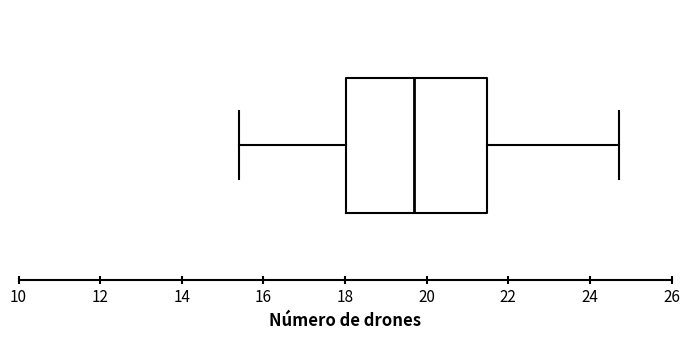

Read this box plot against the x-axis: the position of the median line, the range covered by the box, and the ends of both whiskers. The values are not printed on the chart, so give them approximately, as read against the axis.

median 19.8, box 18.0 to 21.4, whiskers 15.4 to 24.8